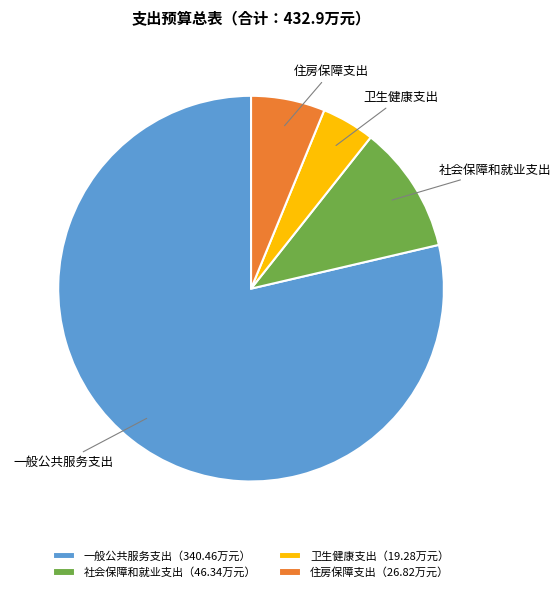

Is the sum of 社会保障和就业支出 and 住房保障支出 greater than half?

No